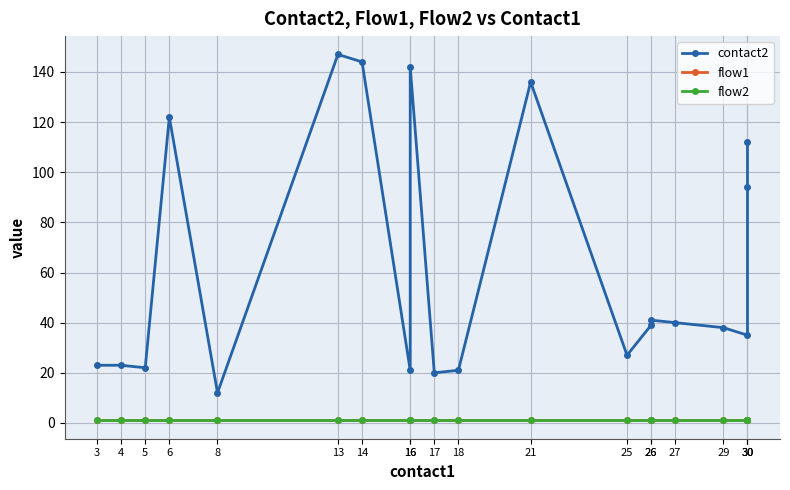

The contact2 series shows 38 at 29. True or false?

True